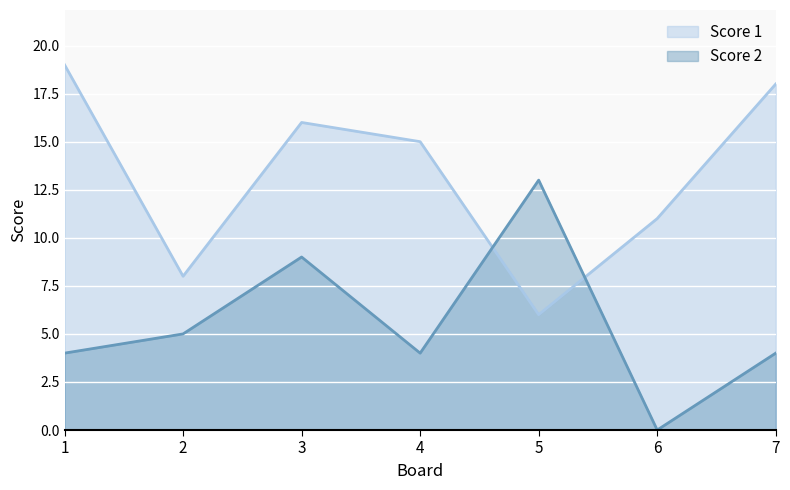

What is the sum of all Score 2 values?

39